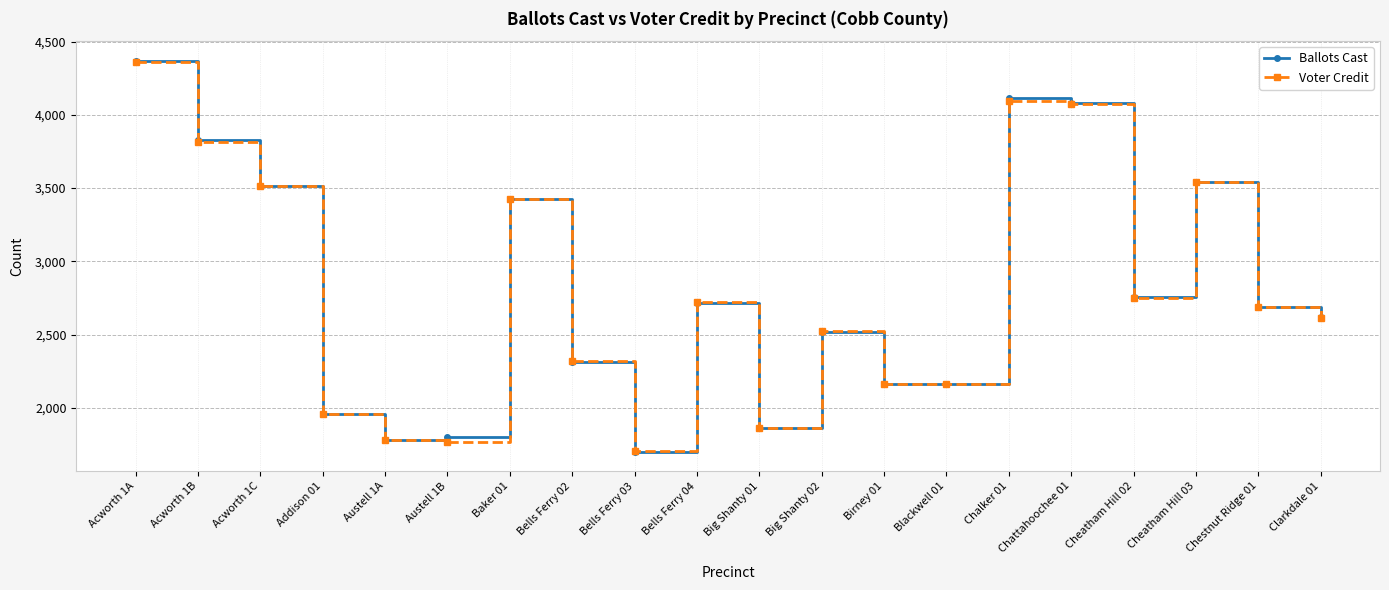

What is the approximate value of Voter Credit at Bells Ferry 02?

2320